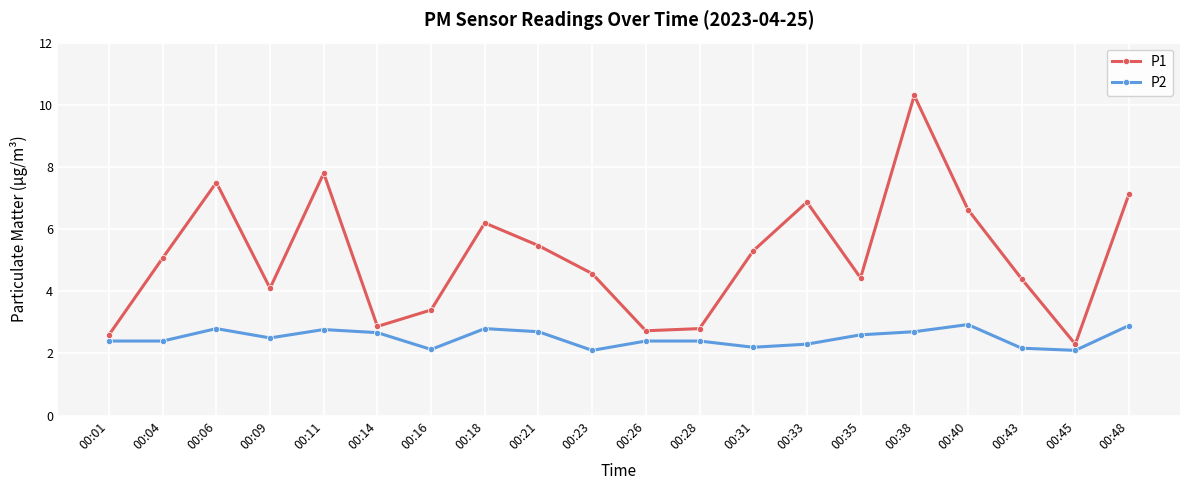

What is the smallest value displayed?

2.1